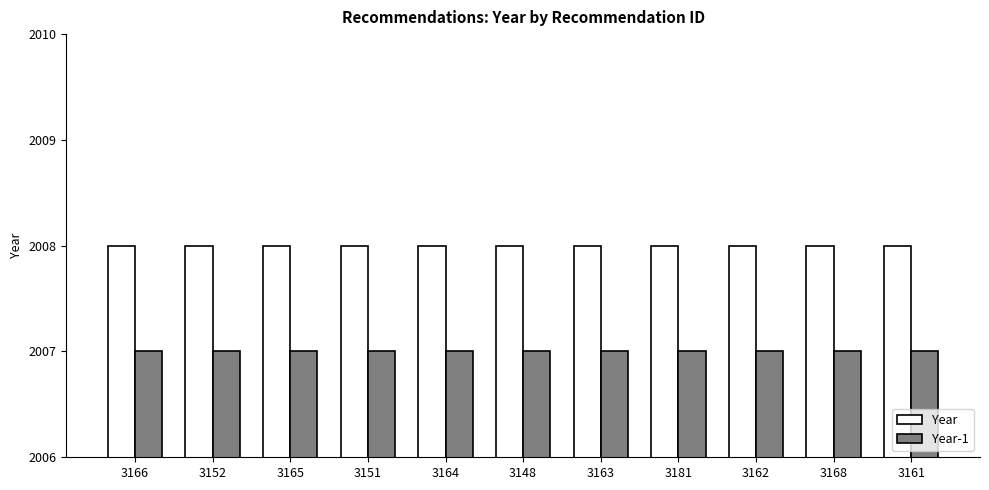

What is the sum of the Year-1 values at 3164 and 3152?

4014